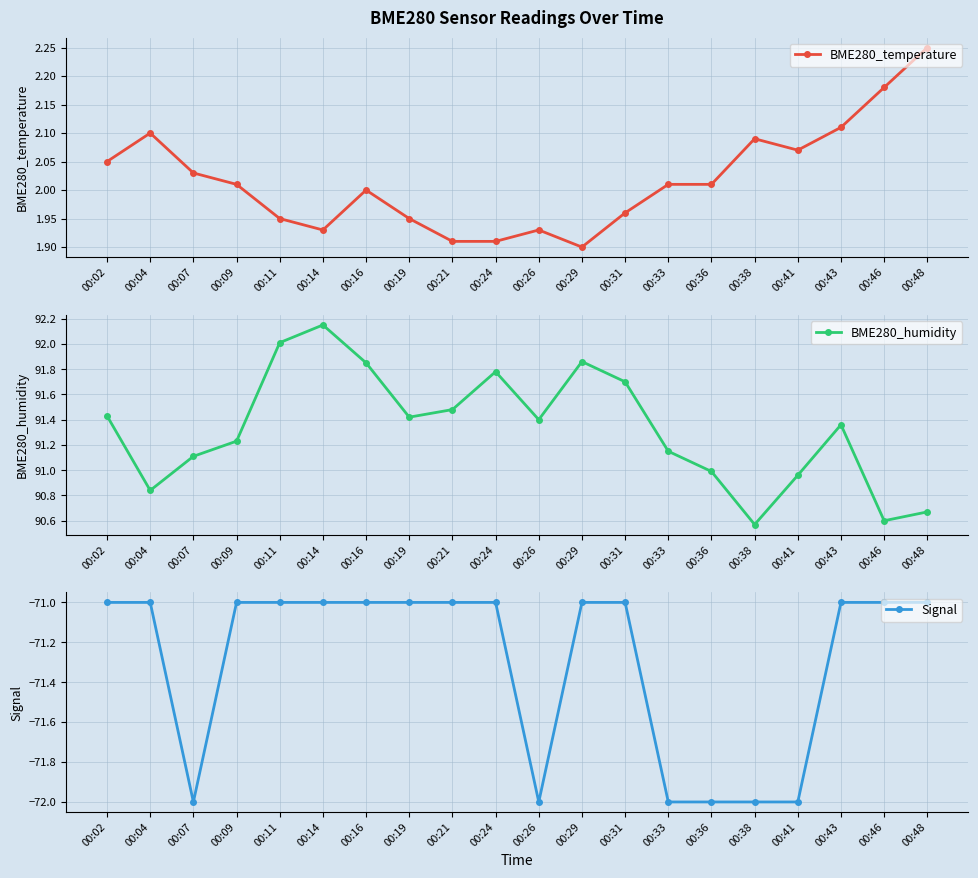

Between 00:14 and 00:36, which series saw the biggest shift?

BME280_humidity